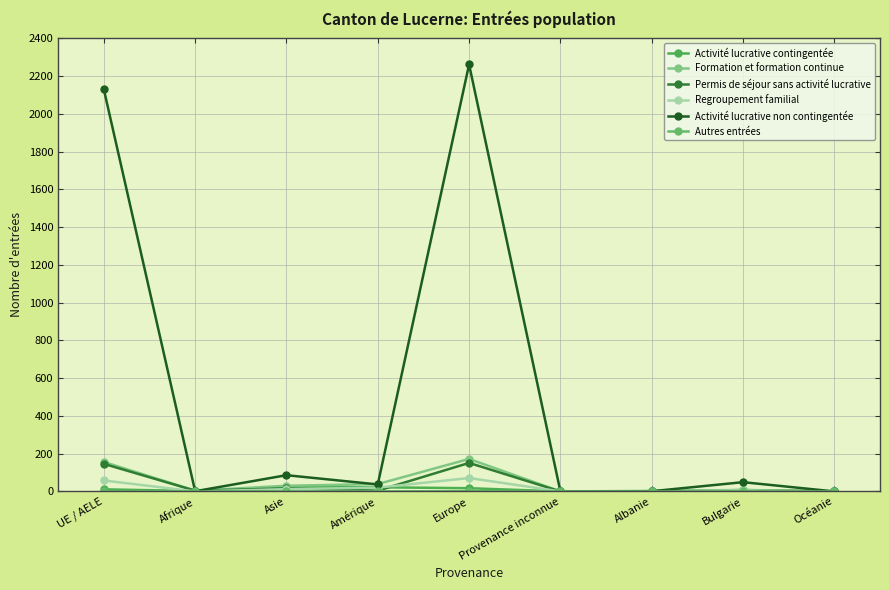

What value does the Activité lucrative contingentée series have at Albanie?

1